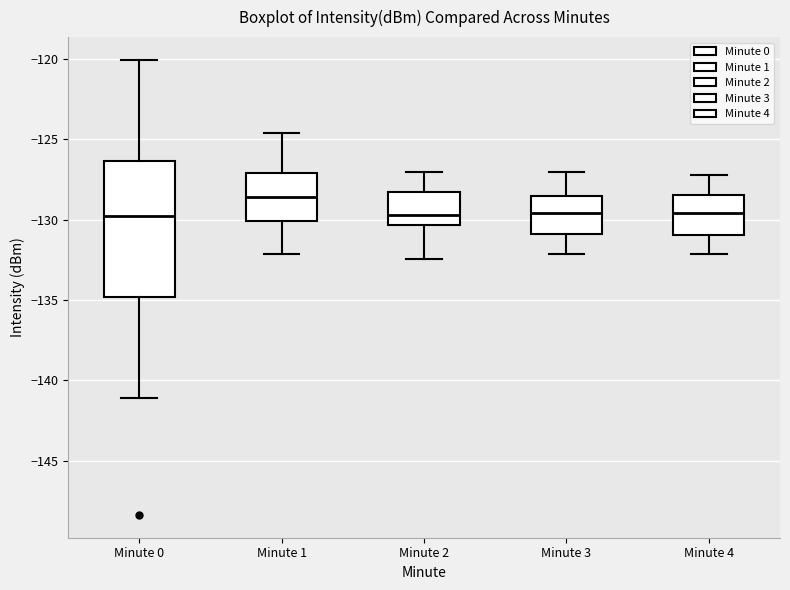

Which box is the tallest, from its lower edge to its upper edge?

Minute 0